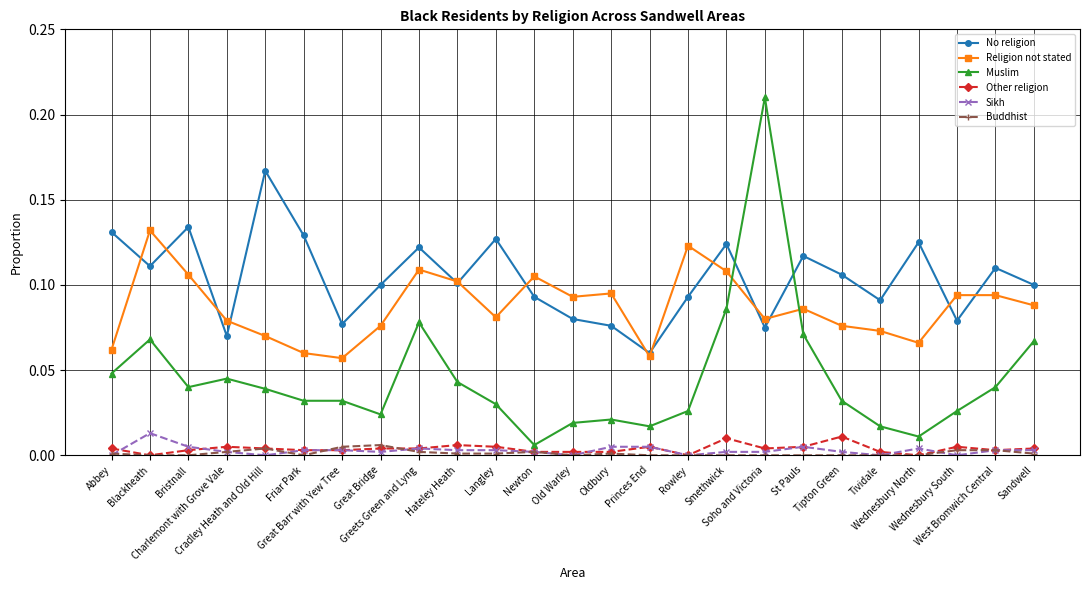

What is the label of the 15th point from the left?

Princes End